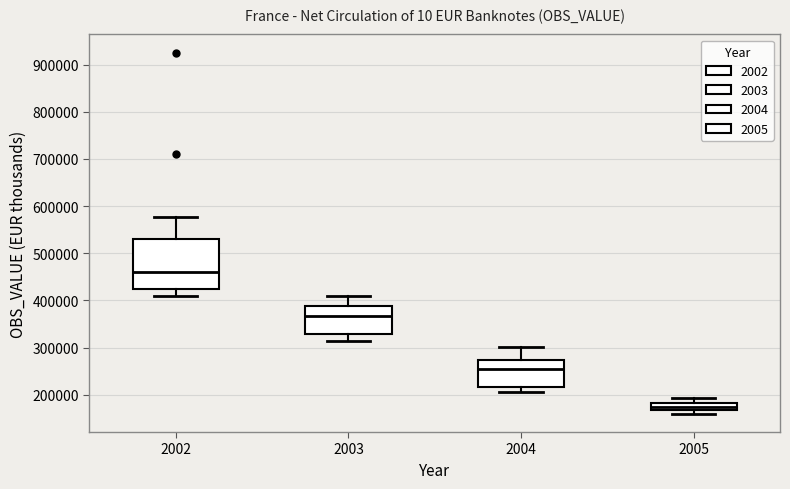

Which box is the tallest, from its lower edge to its upper edge?

2002